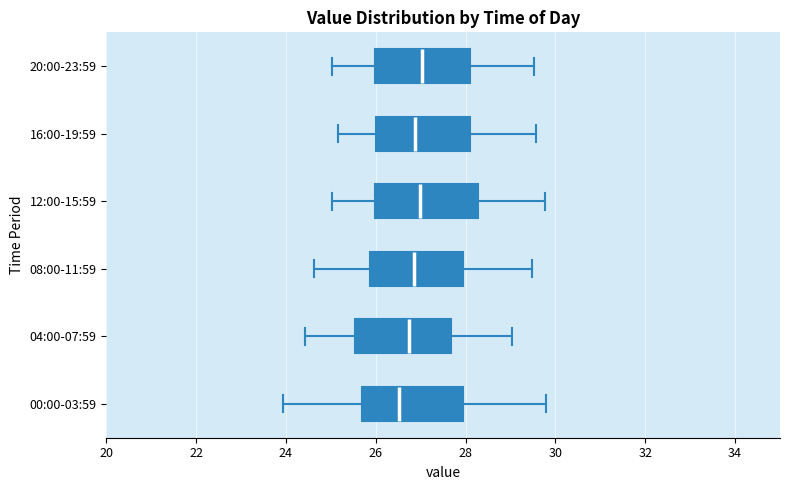

Which box's median line is the furthest to the left?

00:00-03:59